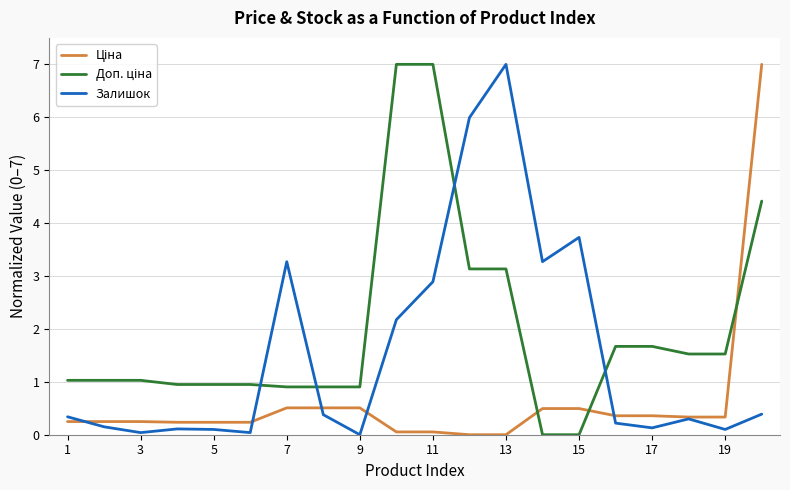

What is the difference between the maximum and minimum values in the Залишок series?

7.0